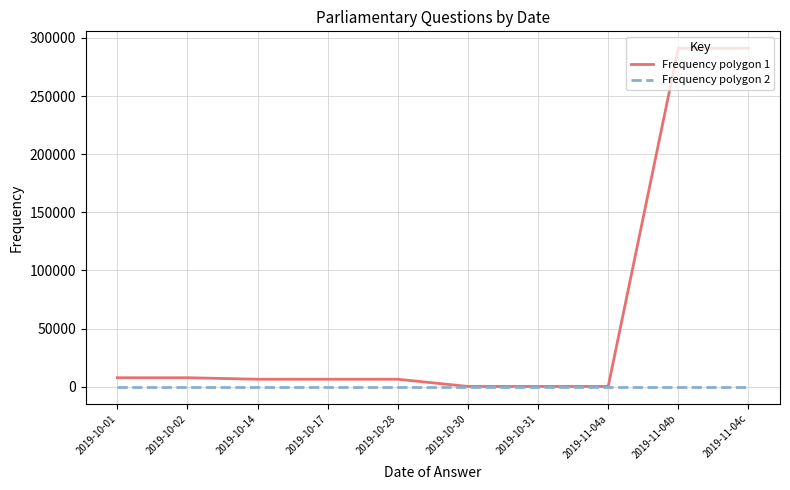

Is the value of Frequency polygon 2 at 2019-10-28 greater than the value of Frequency polygon 1 at 2019-10-28?

No